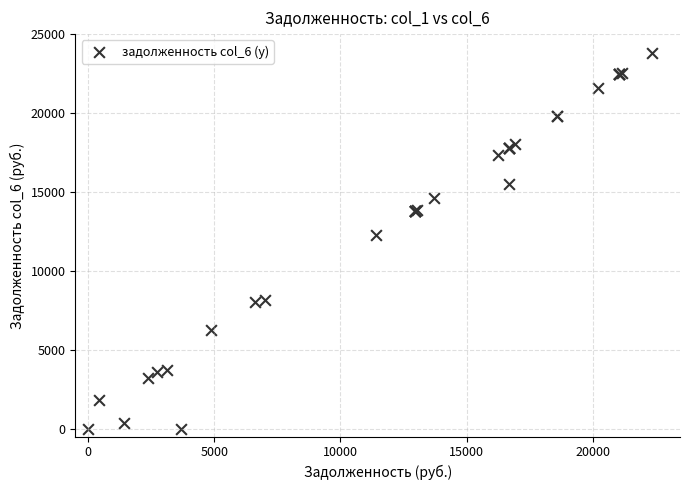

What Y value in the scatter plot is closest to 11910?

12251.8